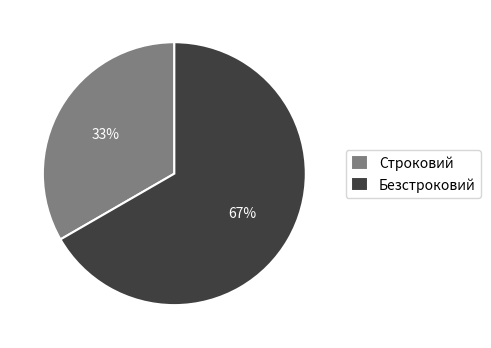

True or false: Безстроковий accounts for 67% of the total.

True